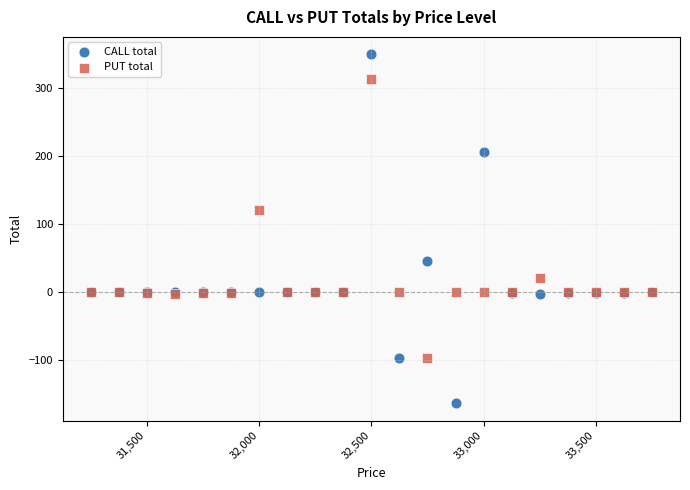

What are all the series names shown in the legend?

CALL total, PUT total